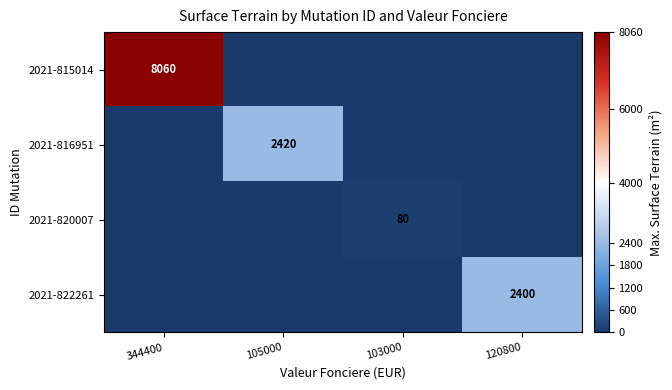

Rank the series by their maximum value, from lowest to highest.

2021-820007, 2021-822261, 2021-816951, 2021-815014